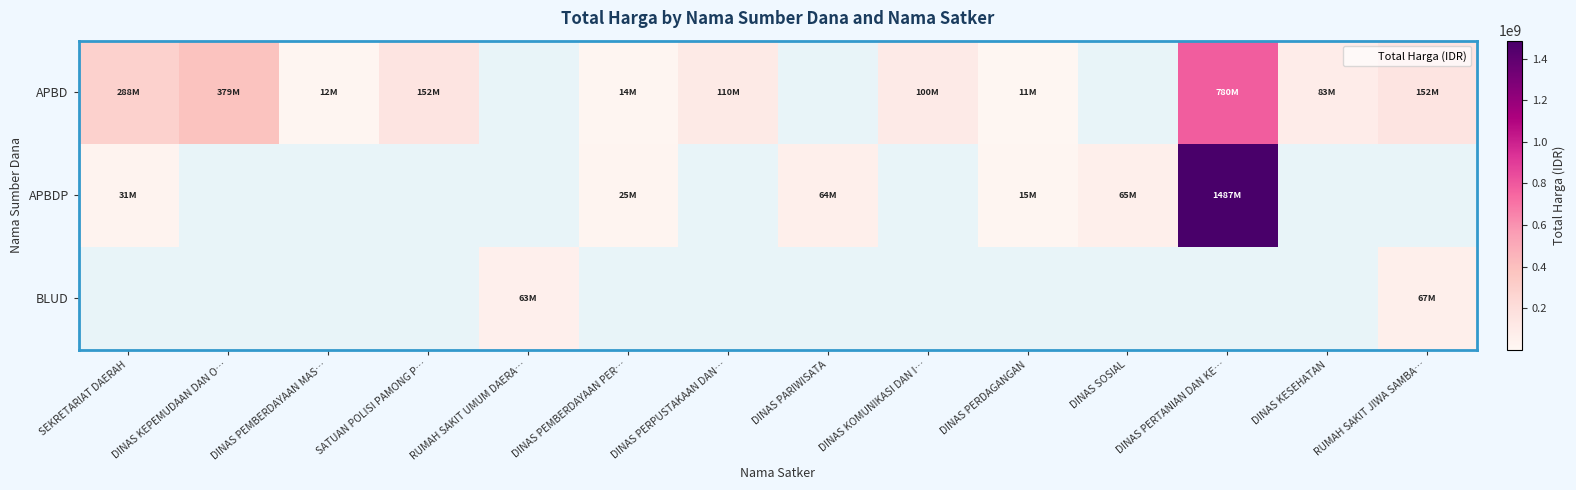

Which series has the largest total across all categories?

APBD